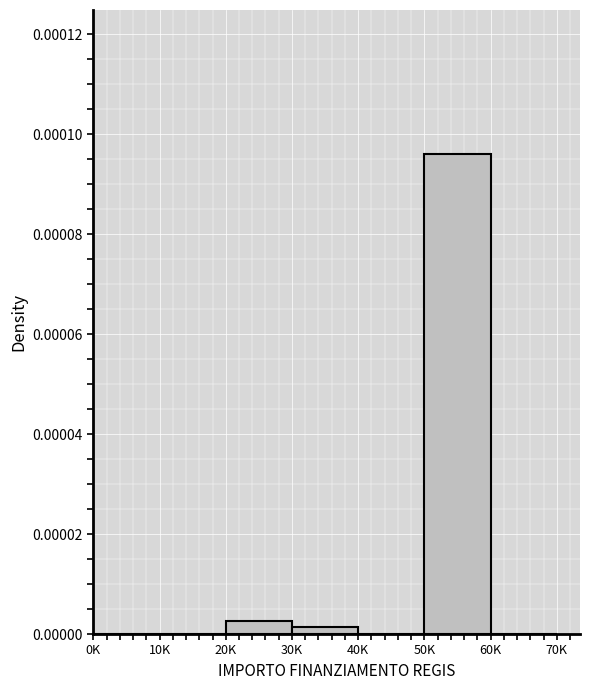

Between 0K and 20K, which is larger?

20K